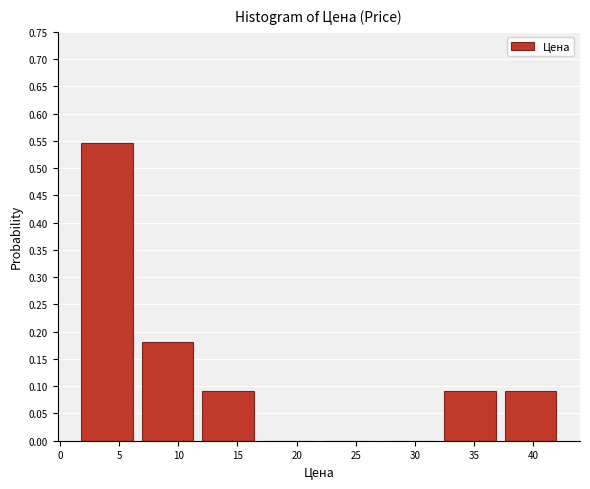

Reading left to right, list every bar in this chart as the range it spans on the x-axis followed by its height. Neither the bar edges nor the heights are printed on the chart, so give them approximately, as read against the axes.

2.0 to 7.0: 0.545
7.0 to 12.0: 0.180
12.0 to 17.0: 0.090
17.0 to 22.5: 0
22.5 to 27.5: 0
27.5 to 32.5: 0
32.5 to 37.5: 0.090
37.5 to 42.5: 0.090